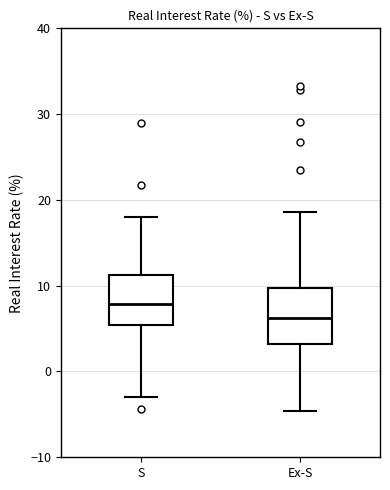

Reading left to right, transcribe this box plot: for each box, give where its median line is, the range the box spans, and where its two whiskers end, as read against the y-axis. The values are not printed on the chart, so give them approximately, as read against the axis.

S: median 8, box 5 to 11, whiskers -3 to 18
Ex-S: median 6, box 3 to 10, whiskers -5 to 19